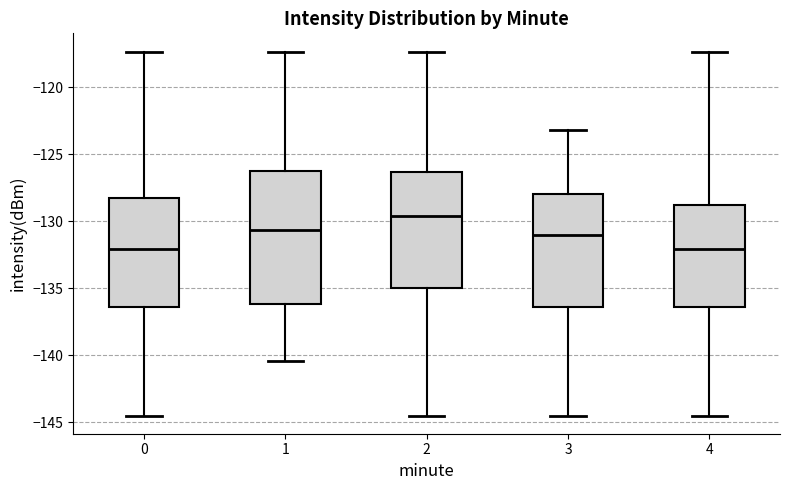

Which box is the tallest, from its lower edge to its upper edge?

1